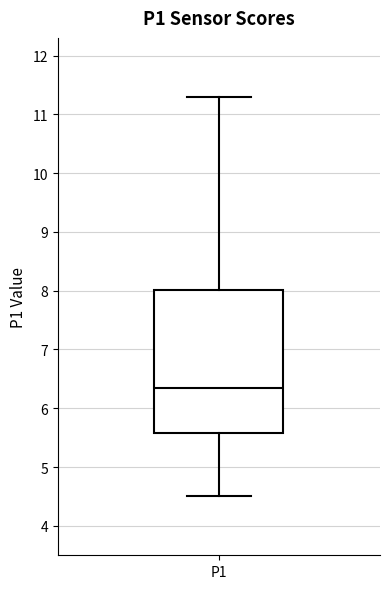

Read this box plot against the y-axis: the position of the median line, the range covered by the box, and the ends of both whiskers. The values are not printed on the chart, so give them approximately, as read against the axis.

median 6.3, box 5.6 to 8.0, whiskers 4.5 to 11.3